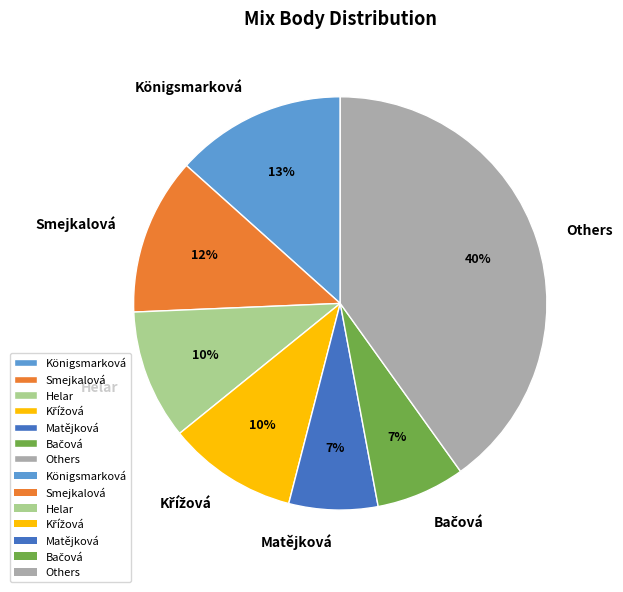

Between Matějková and Smejkalová, which is larger?

Smejkalová